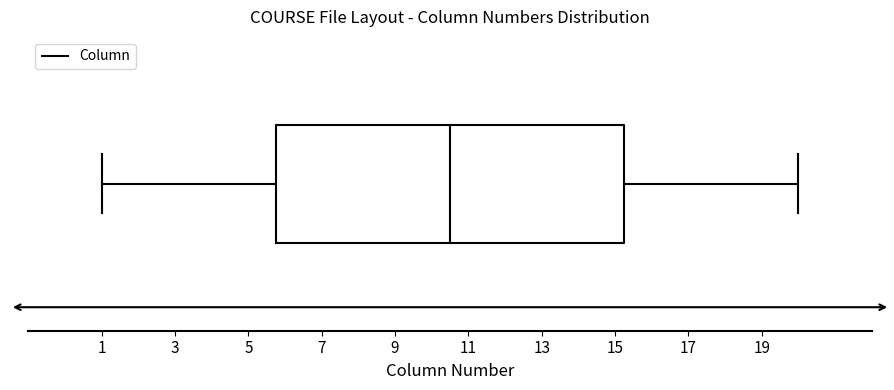

Read this box plot against the x-axis: the position of the median line, the range covered by the box, and the ends of both whiskers. The values are not printed on the chart, so give them approximately, as read against the axis.

median 10.6, box 5.8 to 15.2, whiskers 1.0 to 20.0